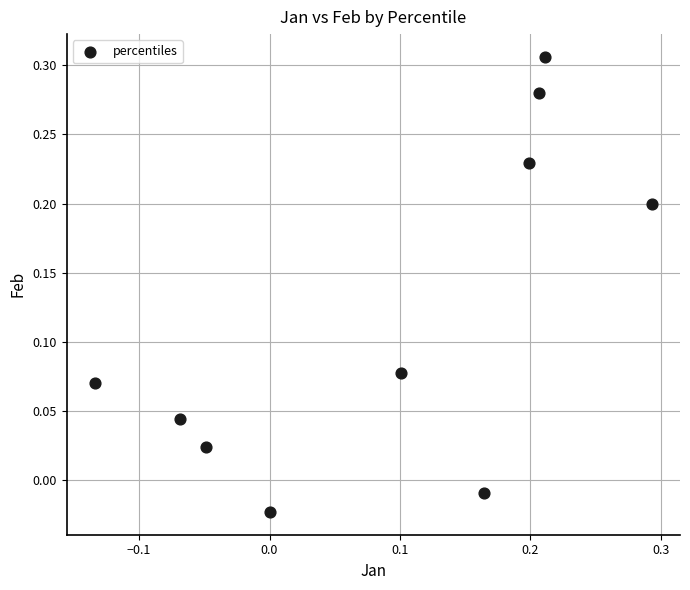

What is the range of X values (max minus min)?

0.4